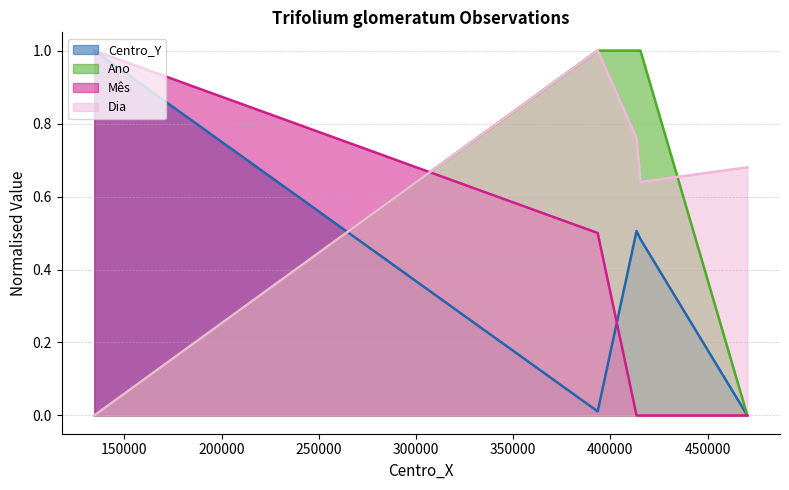

What is the sum of the Dia values at 134500 and 415500?

0.6